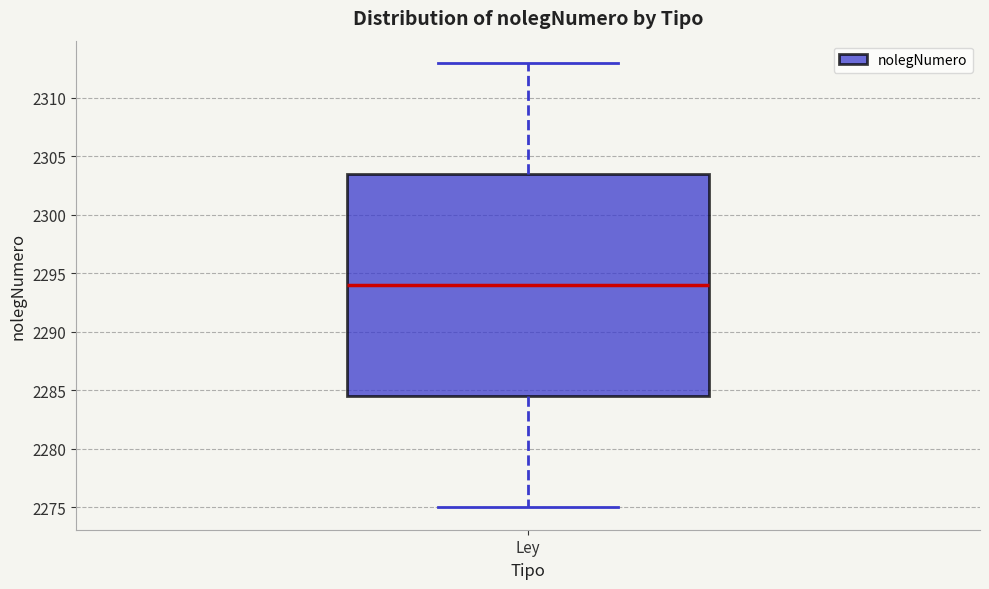

Read this box plot against the y-axis: the position of the median line, the range covered by the box, and the ends of both whiskers. The values are not printed on the chart, so give them approximately, as read against the axis.

median 2294.0, box 2284.5 to 2303.5, whiskers 2275.0 to 2313.0